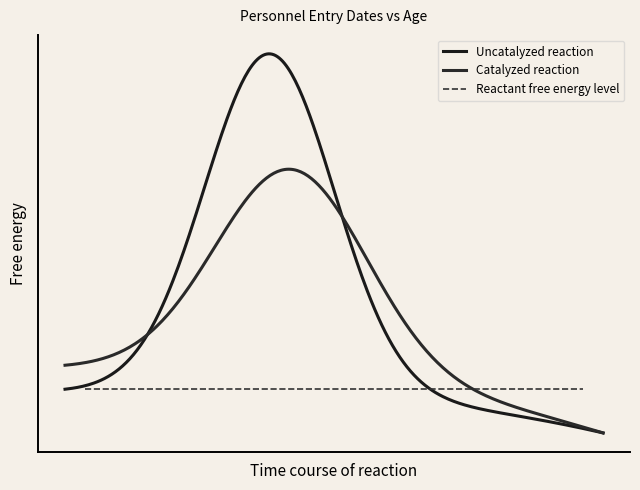

What is the difference between the second highest and second lowest values in the Catalyzed reaction series?

15